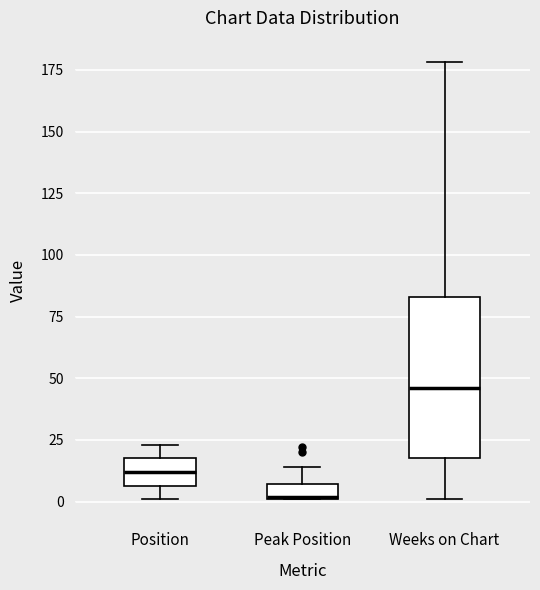

Comparing the boxes themselves (not the whiskers), which one is the tallest?

Weeks on Chart